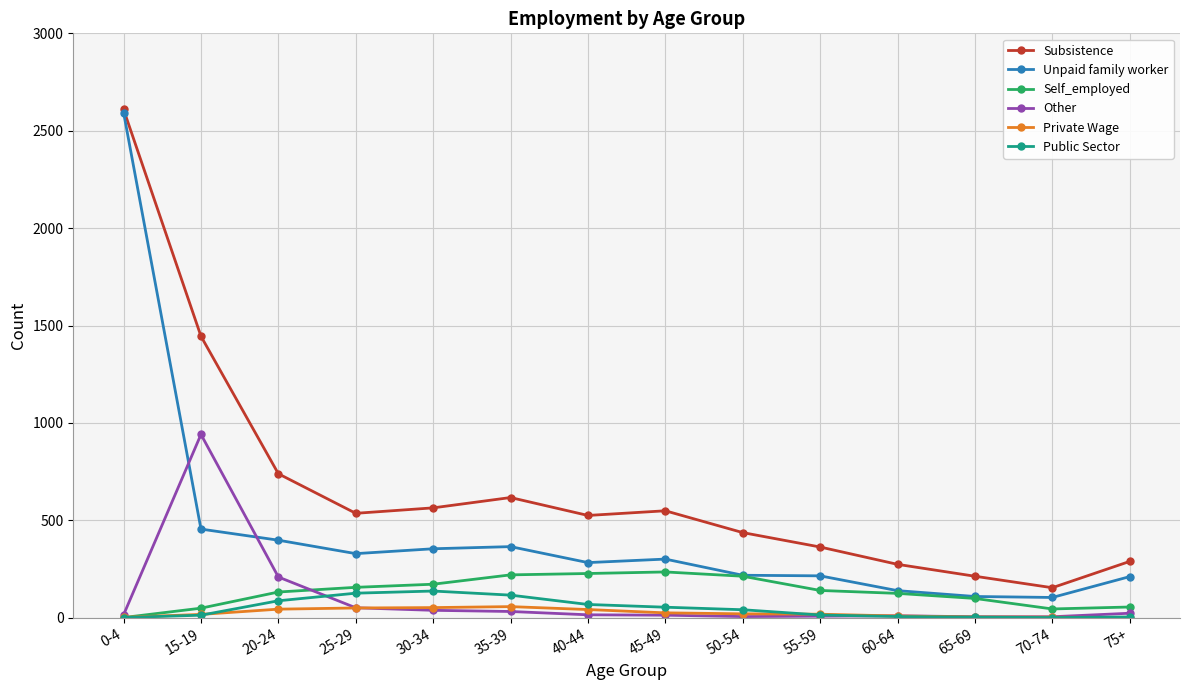

What is the total value across all series at 40-44?

1160